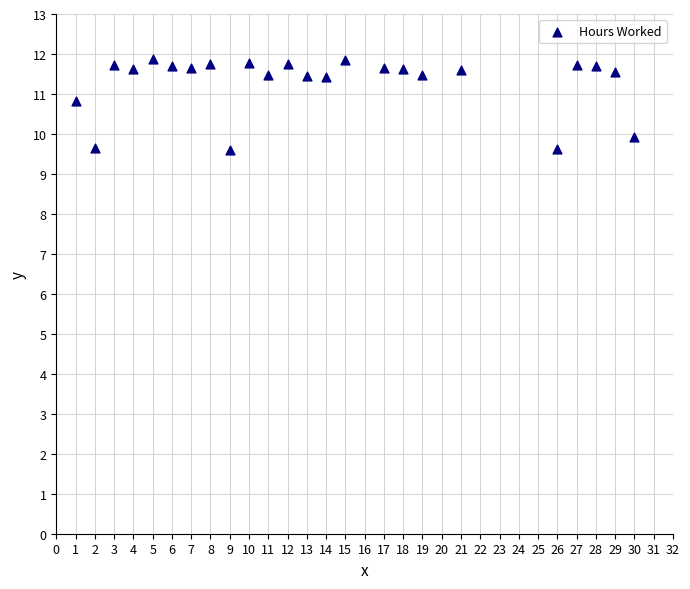

What is the range of X values (max minus min)?

29.0